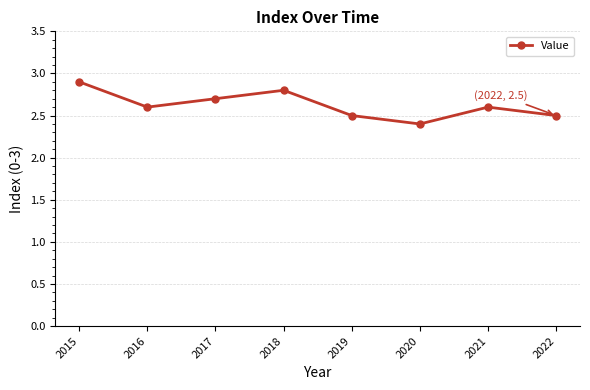

Between 2019 and 2017, which is larger?

2017